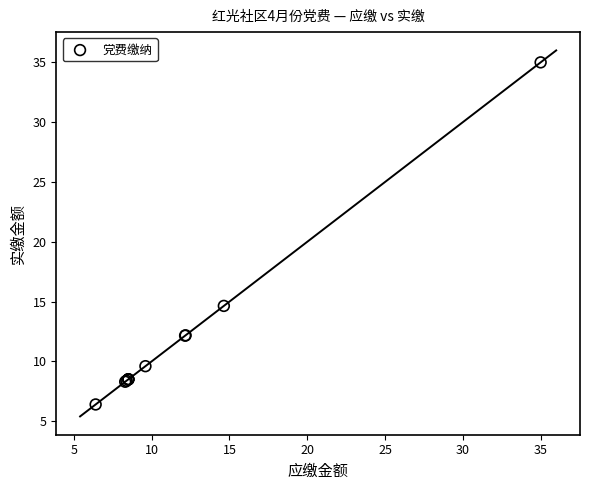

What Y value in the scatter plot is closest to 20?

14.6